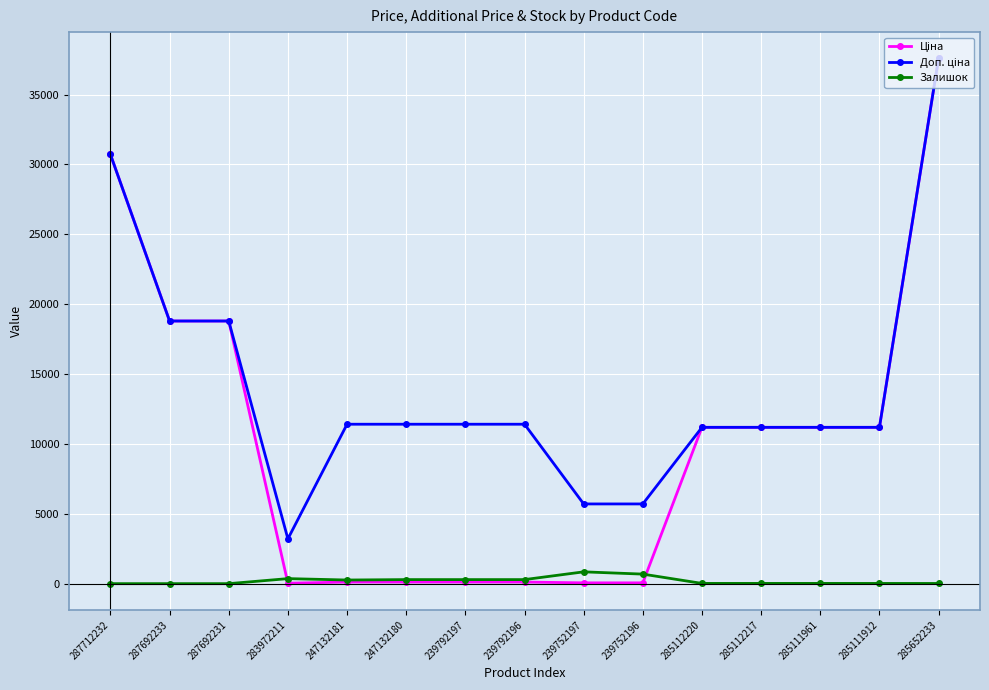

At which category is the sum across all series the highest?

285652233